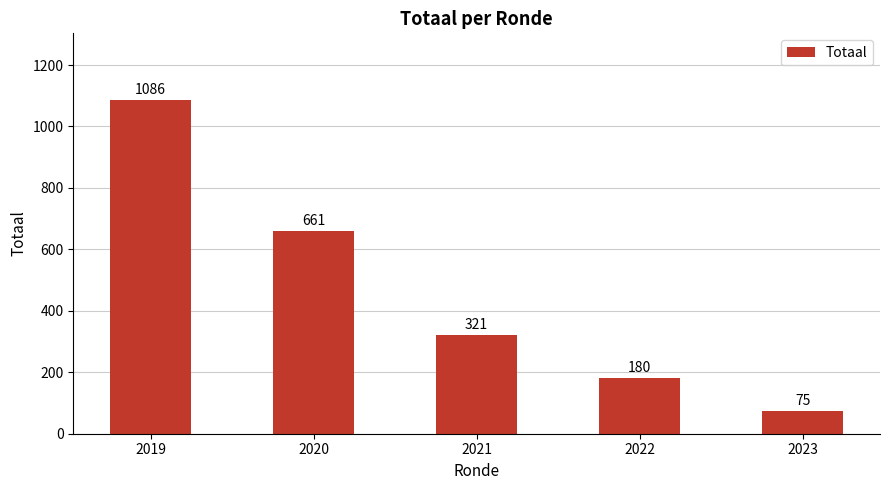

At which label does the data first exceed 321?

2019